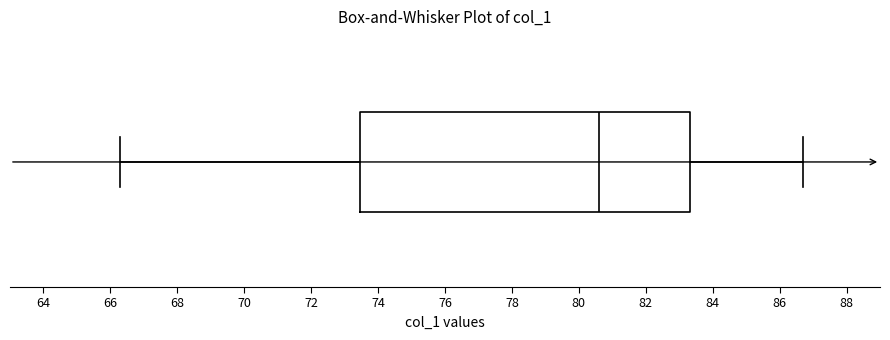

Transcribe this box plot: give where the median line is, the range the box spans, and where the two whiskers end, as read against the x-axis. The values are not printed on the chart, so give them approximately, as read against the axis.

median 80.6, box 73.4 to 83.4, whiskers 66.4 to 86.8